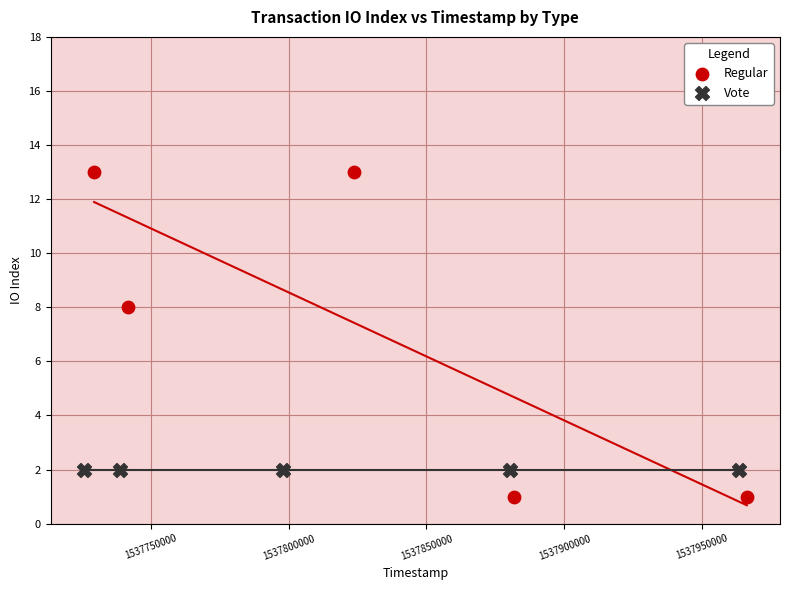

What are all the series names shown in the legend?

Regular, Vote